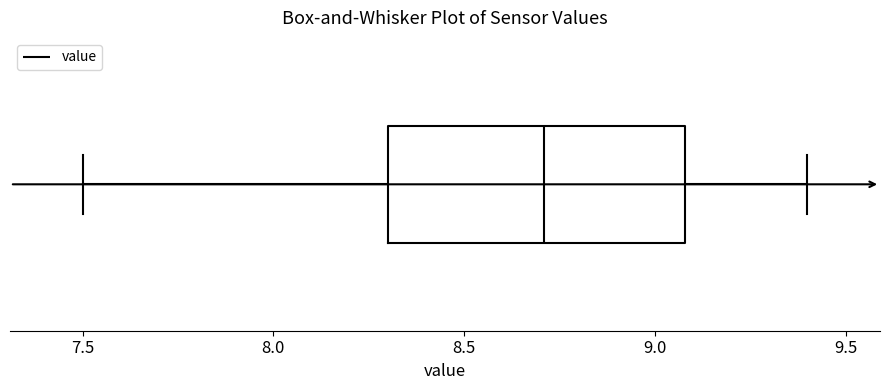

Transcribe this box plot: give where the median line is, the range the box spans, and where the two whiskers end, as read against the x-axis. The values are not printed on the chart, so give them approximately, as read against the axis.

median 8.7, box 8.3 to 9.1, whiskers 7.5 to 9.4